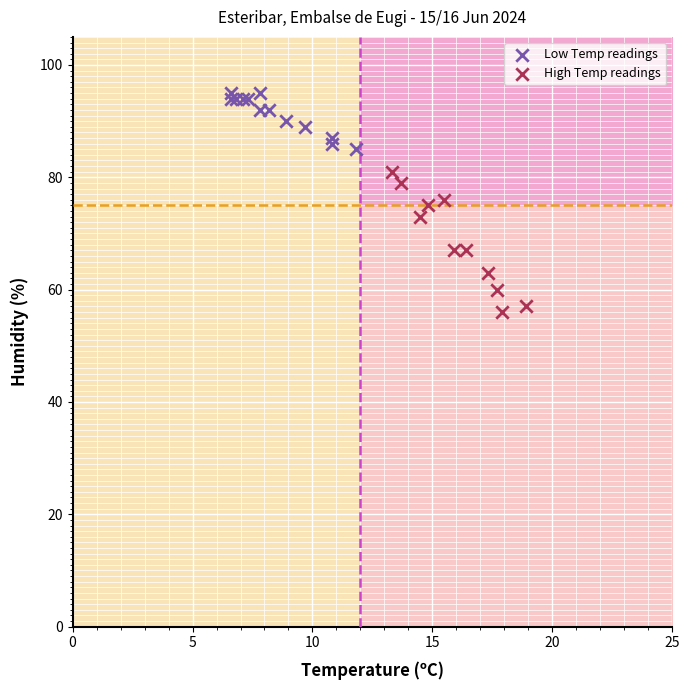

Which series has the widest spread of Y values?

High Temp readings